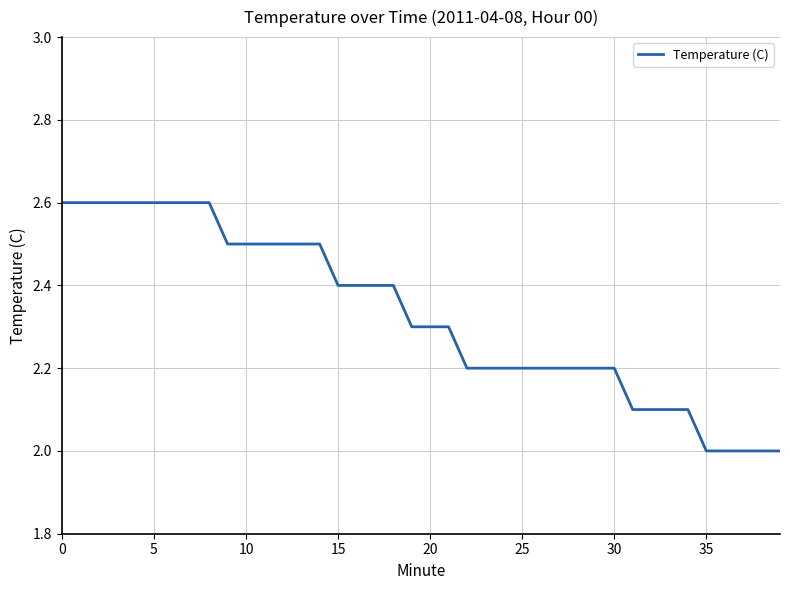

How many lines are shown in the chart?

1